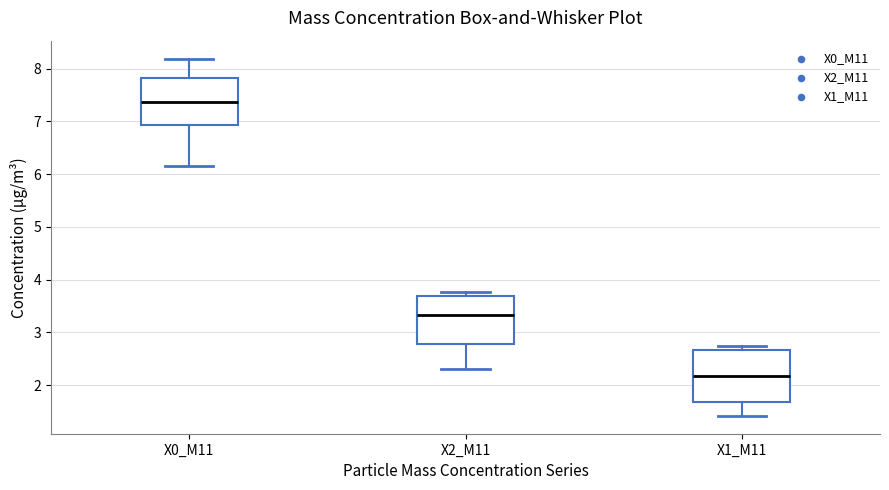

Reading left to right, transcribe this box plot: for each box, give where its median line is, the range the box spans, and where its two whiskers end, as read against the y-axis. The values are not printed on the chart, so give them approximately, as read against the axis.

X0_M11: median 7.4, box 6.9 to 7.8, whiskers 6.2 to 8.2
X2_M11: median 3.3, box 2.8 to 3.7, whiskers 2.3 to 3.8
X1_M11: median 2.2, box 1.7 to 2.7, whiskers 1.4 to 2.7 (just above the box's upper edge)